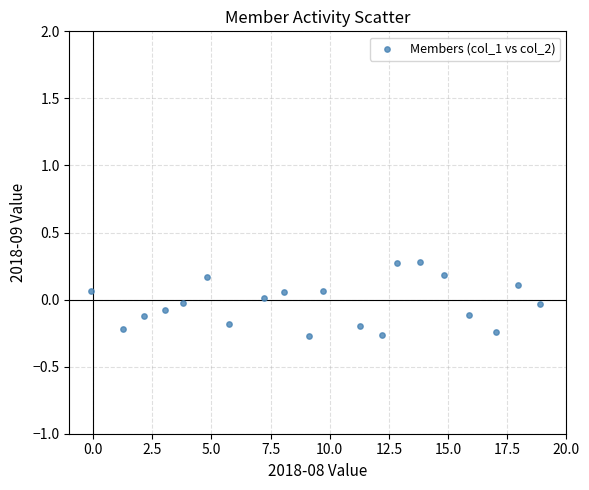

What is the range of Y values (max minus min)?

0.6